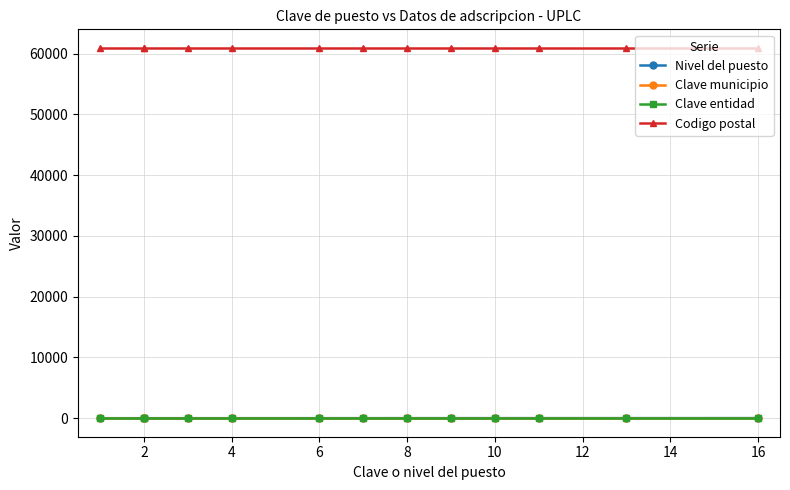

What are all the series names shown in the legend?

Nivel del puesto, Clave municipio, Clave entidad, Codigo postal